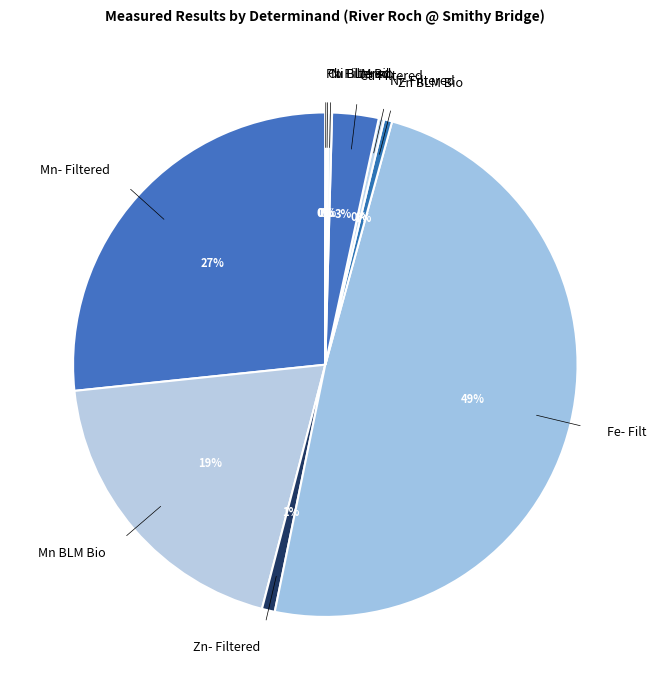

What is the largest slice in the pie chart?

Fe- Filt